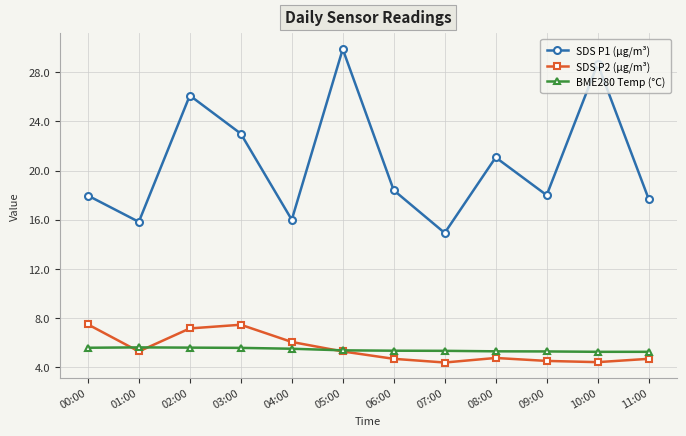

In SDS P1 (µg/m³), how many points are higher than both neighbors (excluding endpoints)?

4